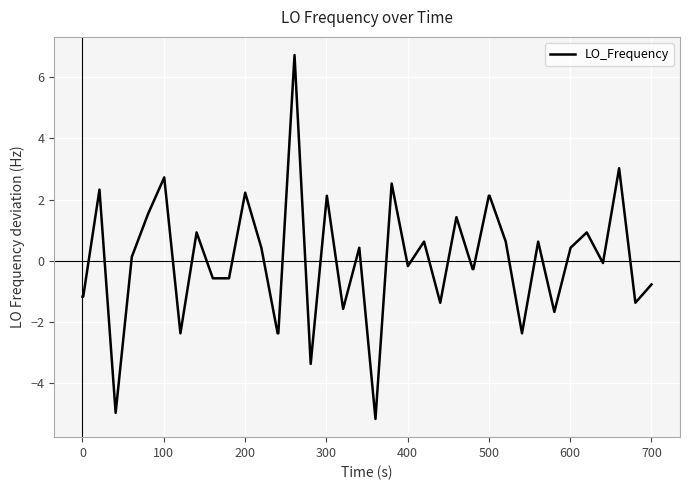

What is the greatest value displayed?

6.7